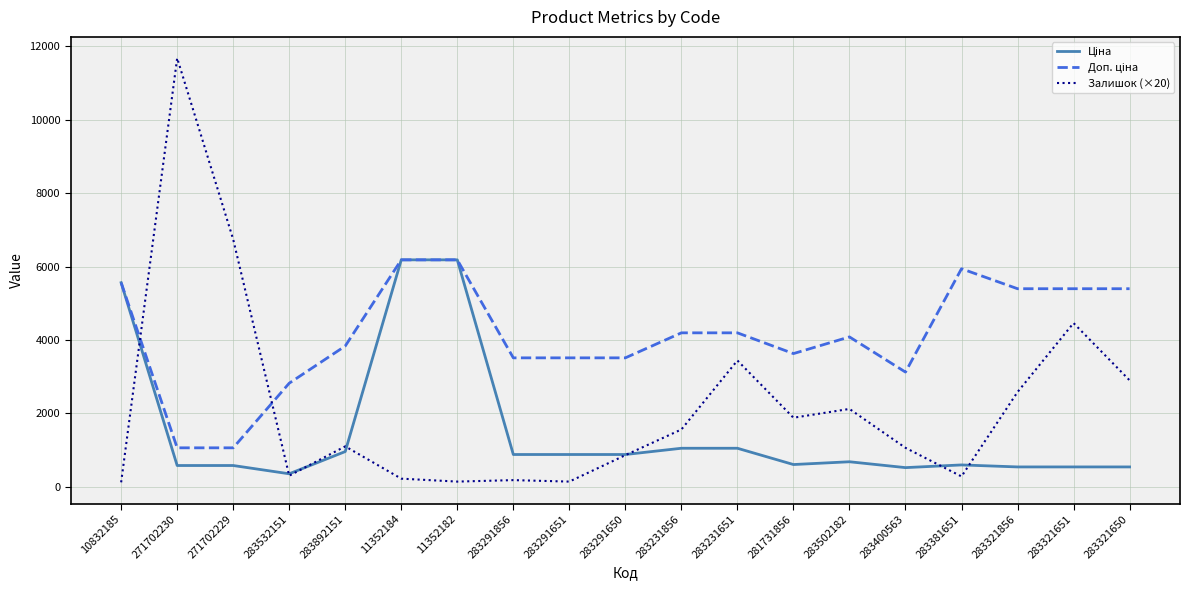

What is the greatest value displayed?

11680.0